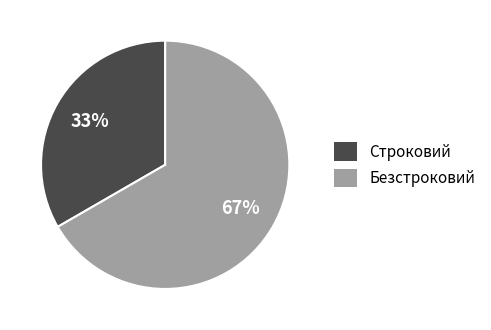

How many slices are in this pie chart?

2